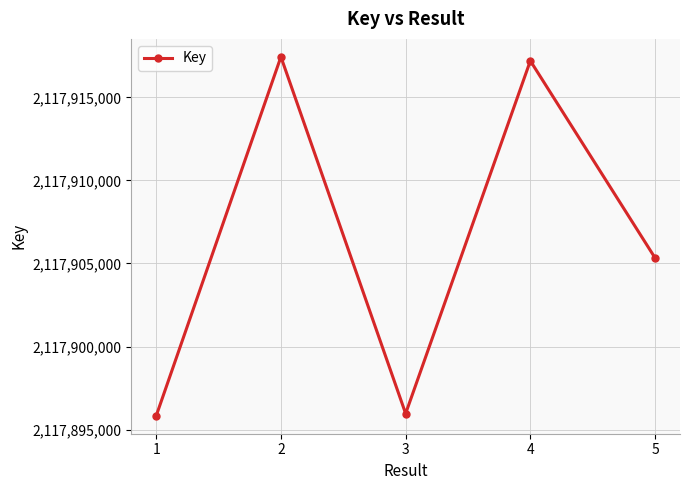

What is the value of the 5th point from the left?

2117905336